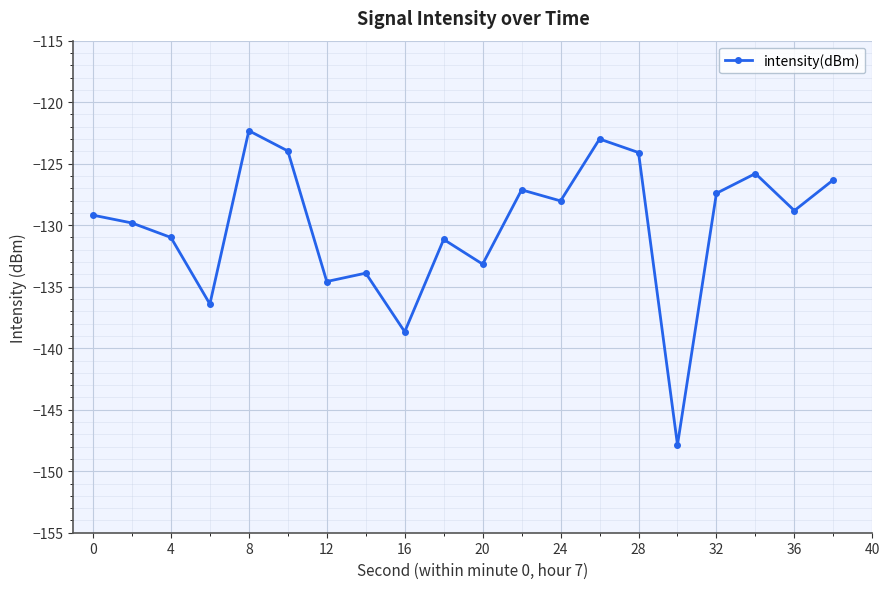

What is the value of the 13th point from the left?

-128.0